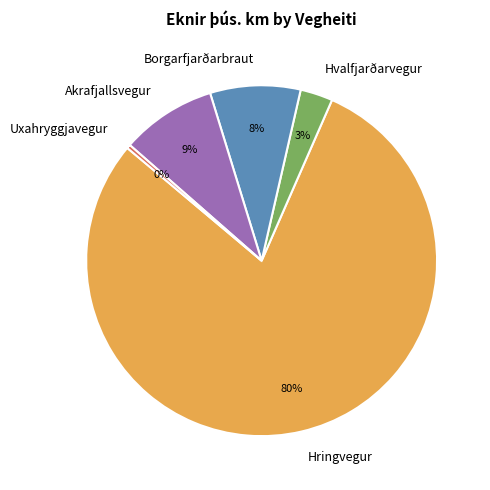

True or false: Borgarfjarðarbraut accounts for 21% of the total.

False